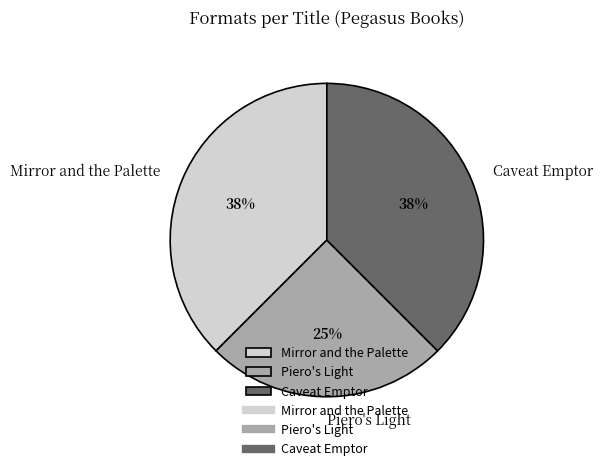

Does Caveat Emptor account for over 50% of the chart?

No